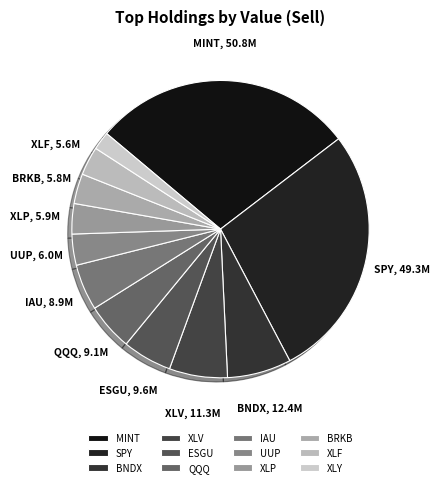

Does MINT account for over 50% of the chart?

No